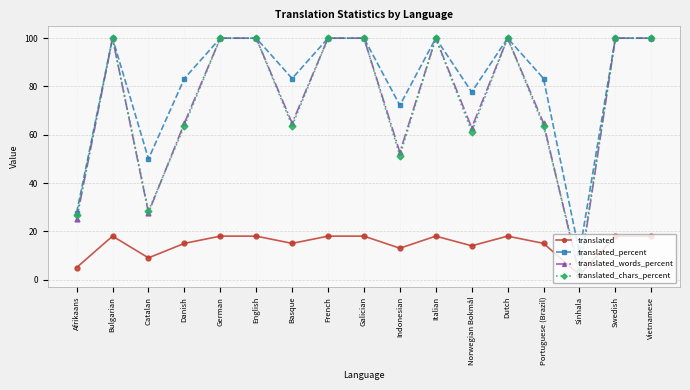

The value of translated_chars_percent at Indonesian is 51.3. True or false?

True